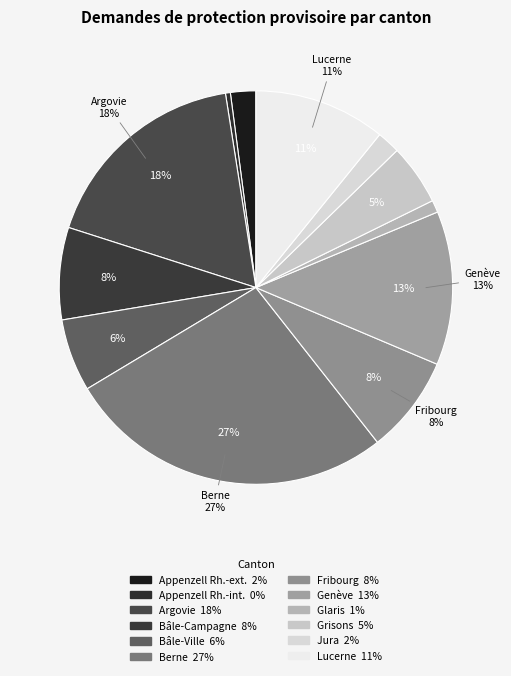

To the nearest percent, what is the difference between the largest and smallest slice percentages?

27%